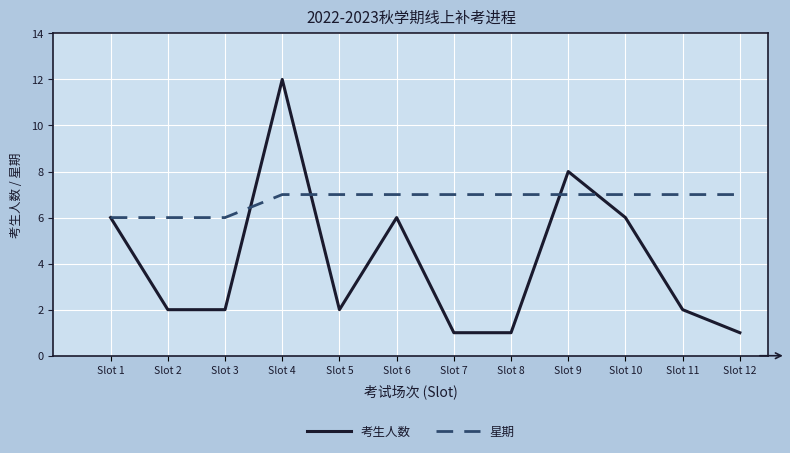

What is the value of the 星期 point at the 8th from the left?

7